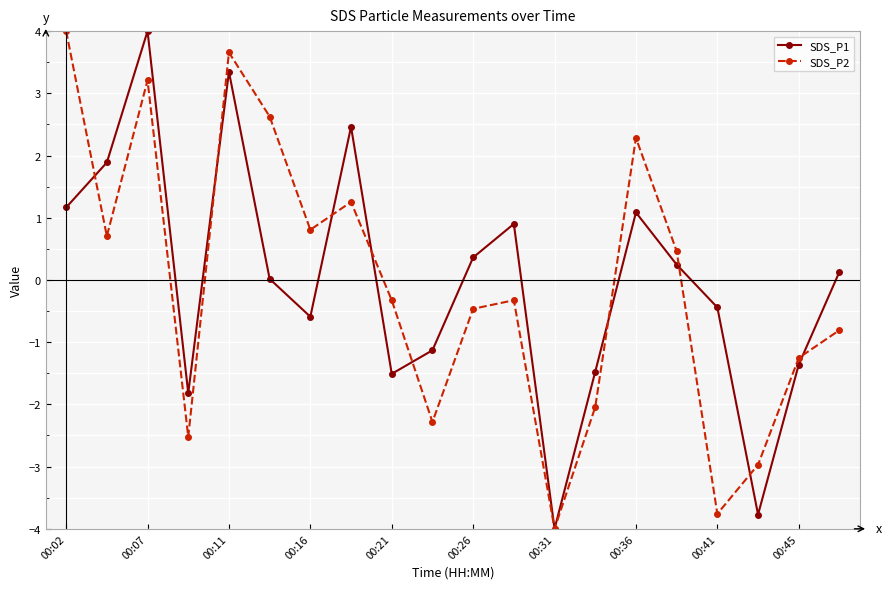

What is the minimum value for SDS_P2?

-4.0